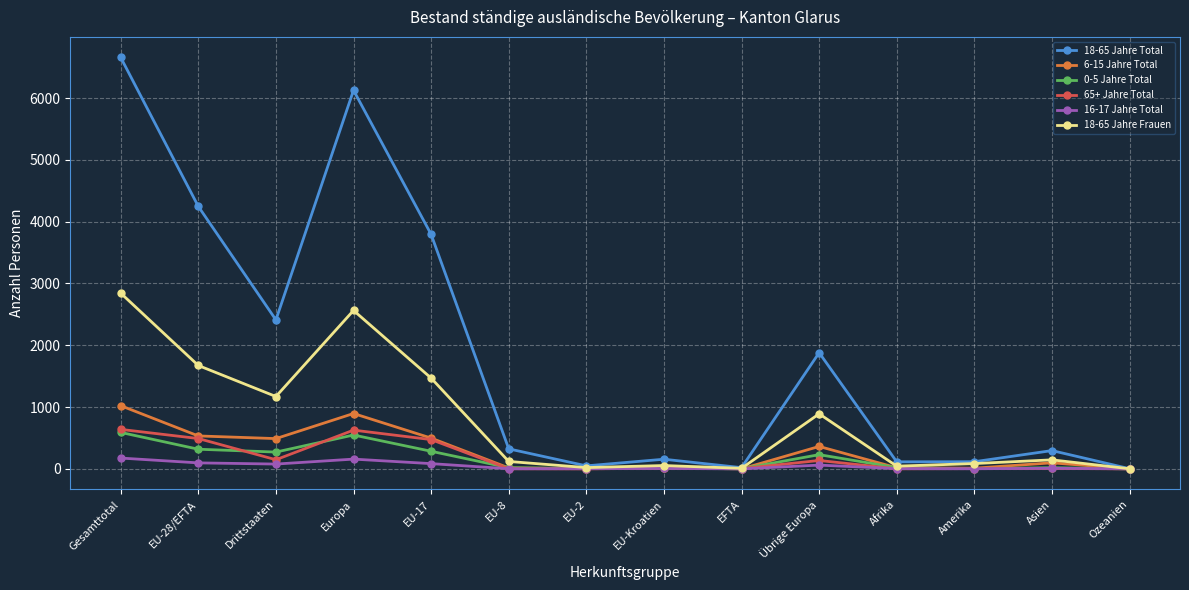

At which category does 18-65 Jahre Total reach its first local peak?

Europa